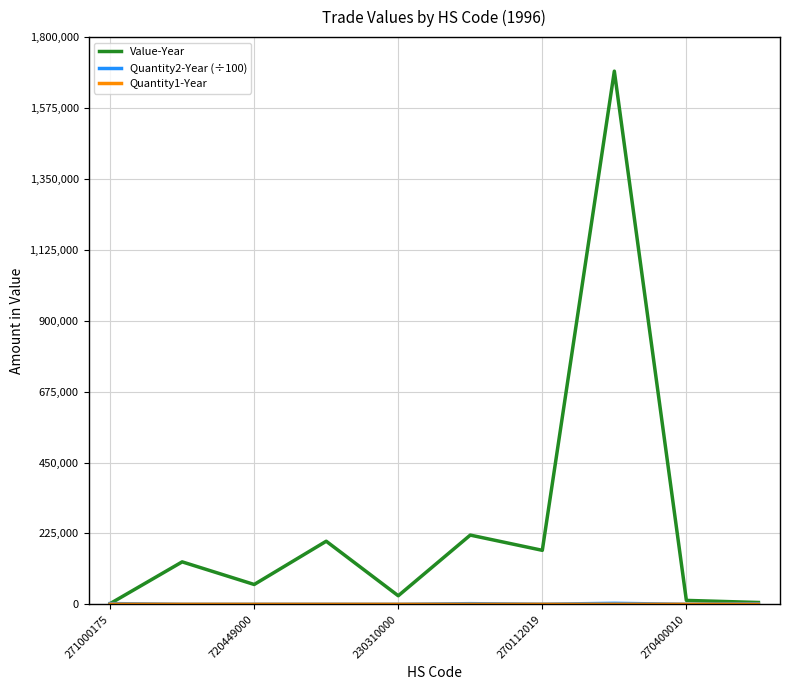

Which series has the widest spread of values?

Value-Year